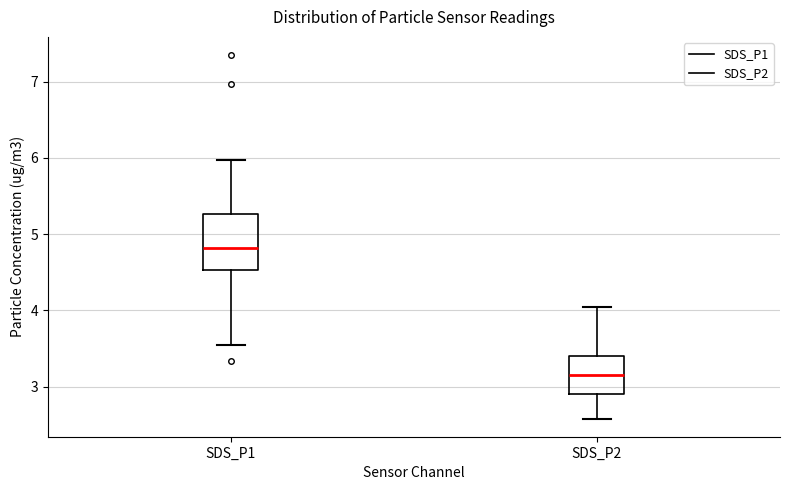

Which box's median line is the highest?

SDS_P1